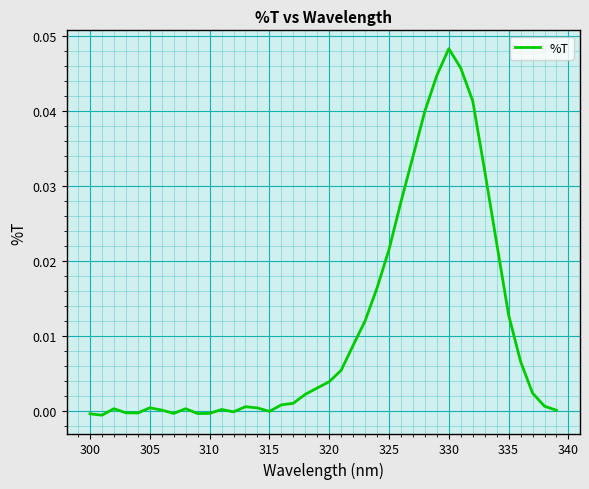

Which category has the highest value across all series?

330